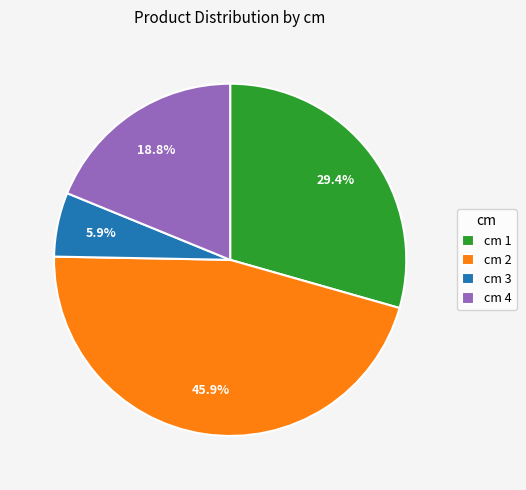

Which category has the biggest portion of the pie?

cm 2